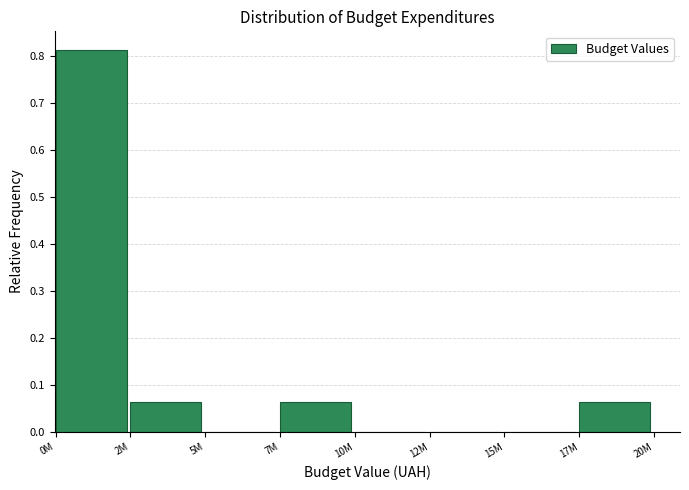

True or false: the data shows -0.3 at 5M.

False